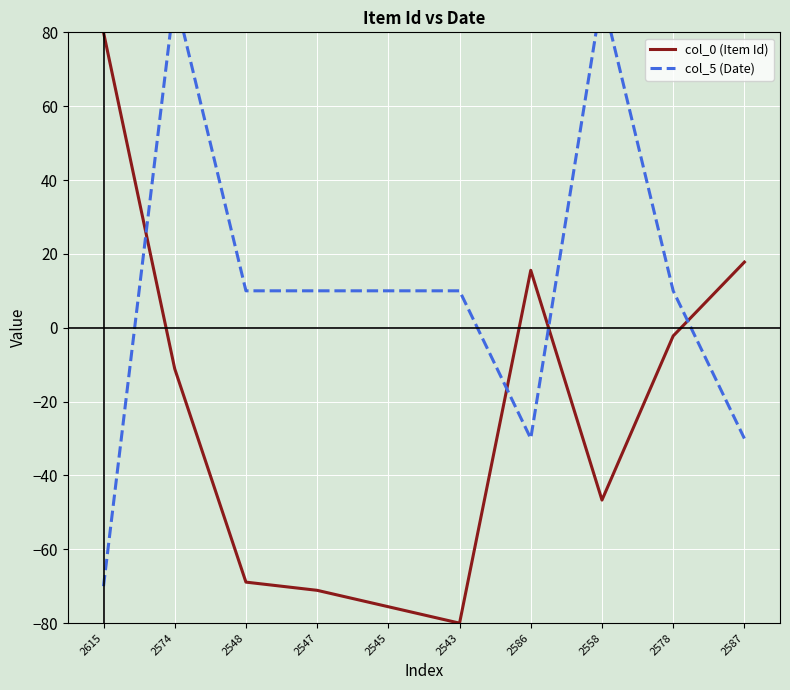

In col_0 (Item Id), how many points are lower than both neighbors (excluding endpoints)?

2